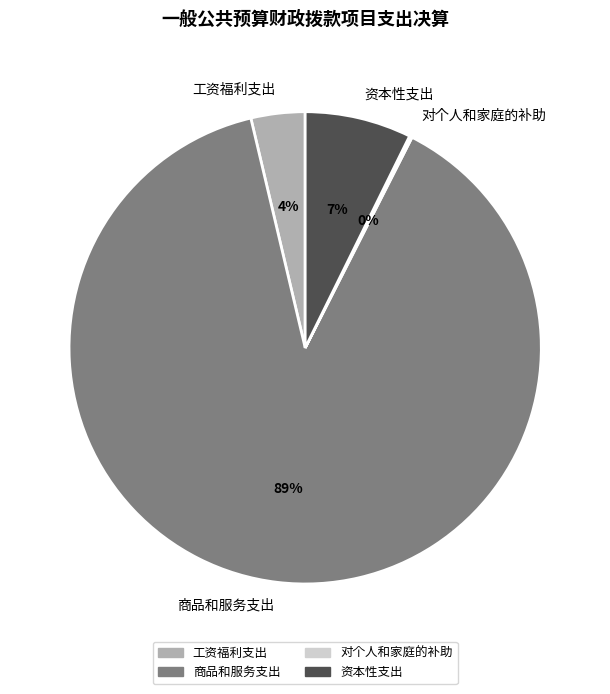

The 工资福利支出 slice represents 4% of the pie. True or false?

True